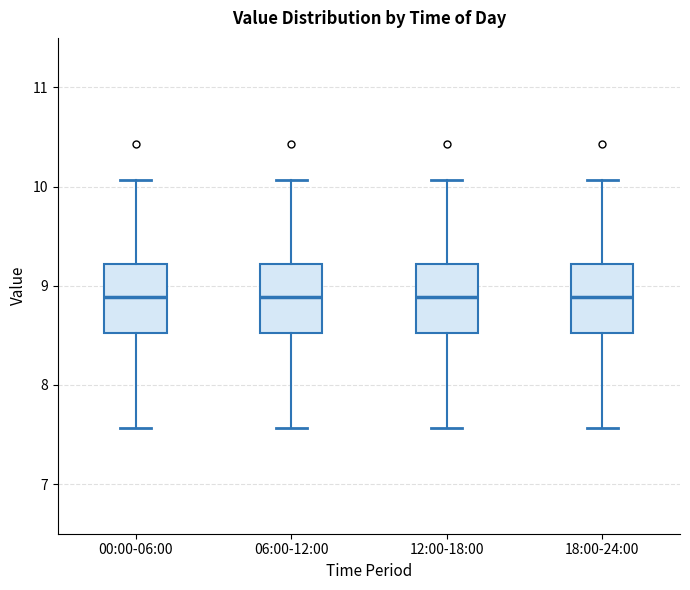

Reading left to right, read every box against the y-axis: the position of its median line, the range the box covers, and the ends of its whiskers. The values are not printed on the chart, so give them approximately, as read against the axis.

00:00-06:00: median 8.9, box 8.5 to 9.2, whiskers 7.6 to 10.1
06:00-12:00: median 8.9, box 8.5 to 9.2, whiskers 7.6 to 10.1
12:00-18:00: median 8.9, box 8.5 to 9.2, whiskers 7.6 to 10.1
18:00-24:00: median 8.9, box 8.5 to 9.2, whiskers 7.6 to 10.1